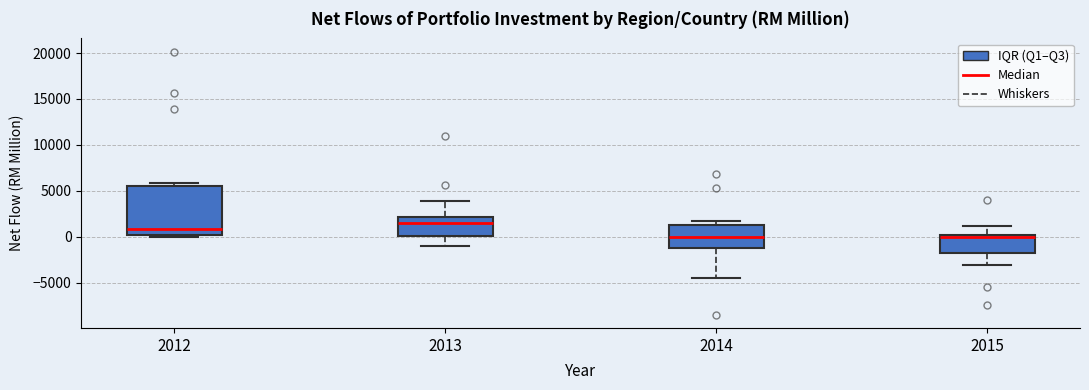

Reading left to right, read every box against the y-axis: the position of its median line, the range the box covers, and the ends of its whiskers. The values are not printed on the chart, so give them approximately, as read against the axis.

2012: median 1000, box 0 to 5500, whiskers 0 (just below the box's lower edge) to 6000
2013: median 1500, box 0 to 2000, whiskers -1000 to 4000
2014: median 0, box -1000 to 1500, whiskers -4500 to 1500 (just above the box's upper edge)
2015: median 0 (just below the box's upper edge), box -2000 to 0, whiskers -3000 to 1000